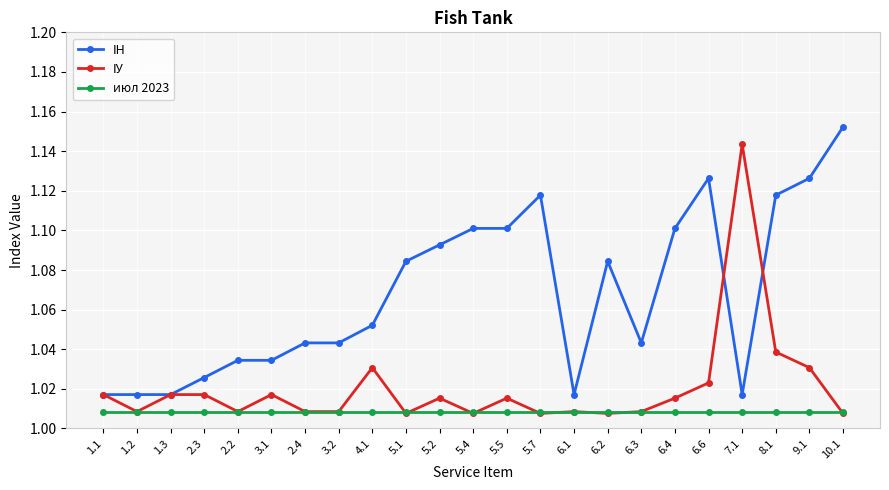

What is the label of the 6th point from the right?

6.4